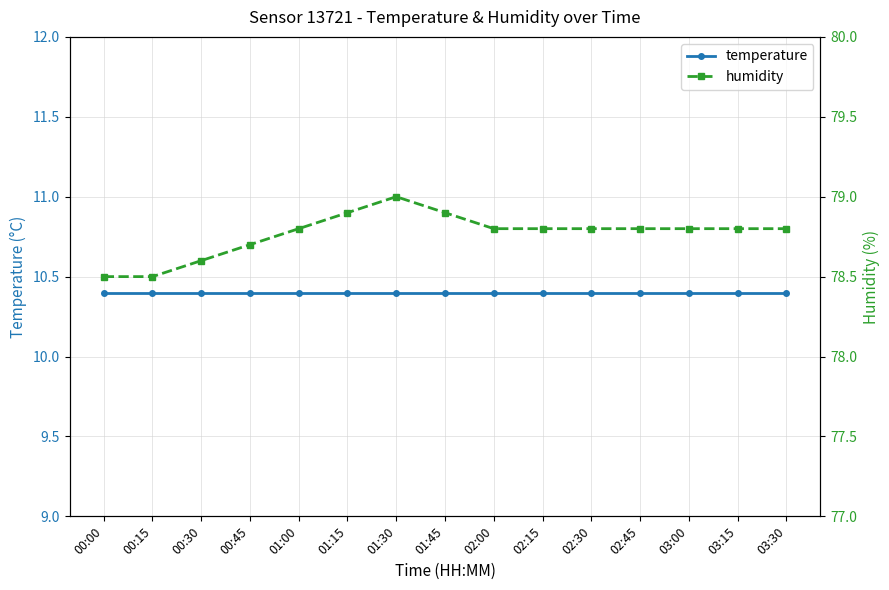

Does the chart display data point markers on the line(s)?

Yes